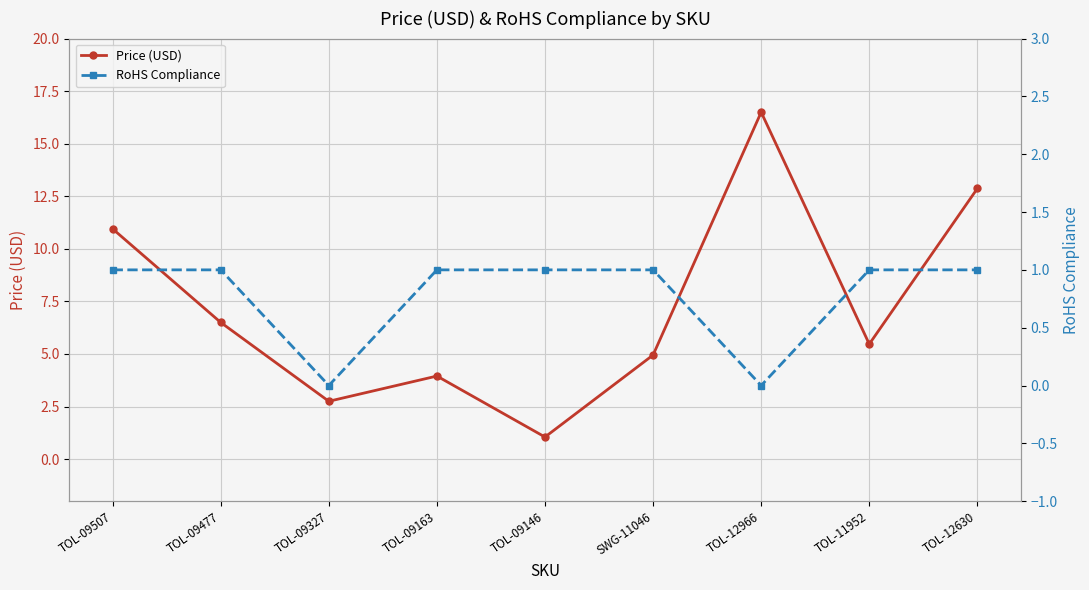

How many data points in RoHS Compliance are less than 1?

2